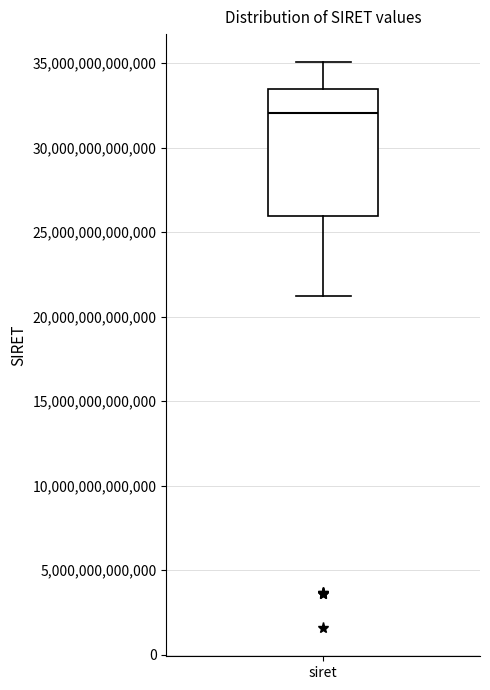

Read this box plot against the y-axis: the position of the median line, the range covered by the box, and the ends of both whiskers. The values are not printed on the chart, so give them approximately, as read against the axis.

median 32000000000000, box 26000000000000 to 33500000000000, whiskers 21000000000000 to 35000000000000